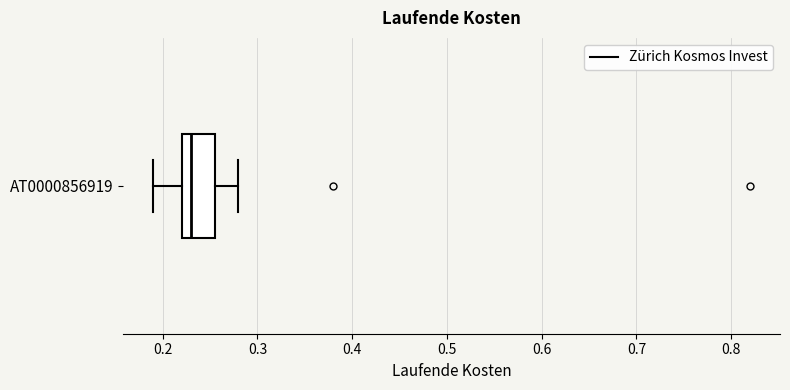

Transcribe this box plot: give where the median line is, the range the box spans, and where the two whiskers end, as read against the x-axis. The values are not printed on the chart, so give them approximately, as read against the axis.

median 0.23, box 0.22 to 0.26, whiskers 0.19 to 0.28